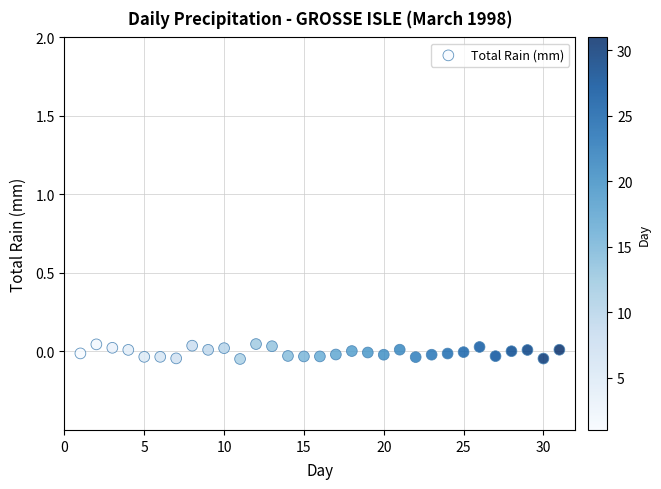

What is the range of X values (max minus min)?

30.0